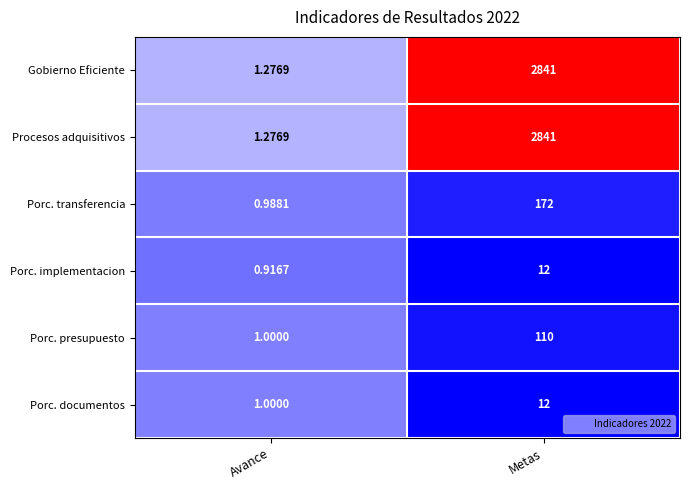

Where is Porc. documentos nearest to the value 6?

Avance